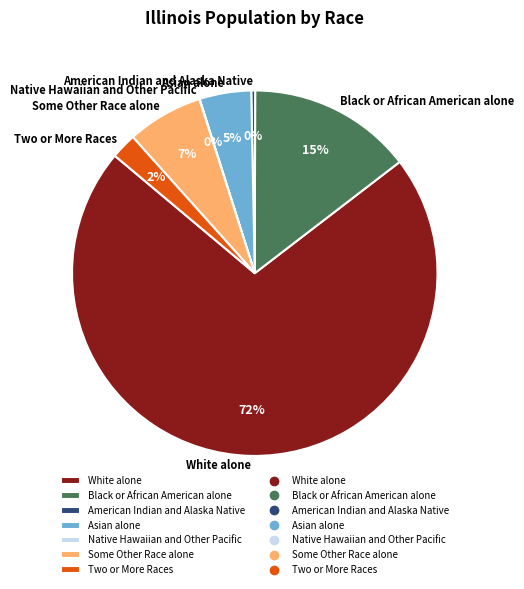

To the nearest percent, what is the difference between the Some Other Race alone and Asian alone slice percentages?

2%